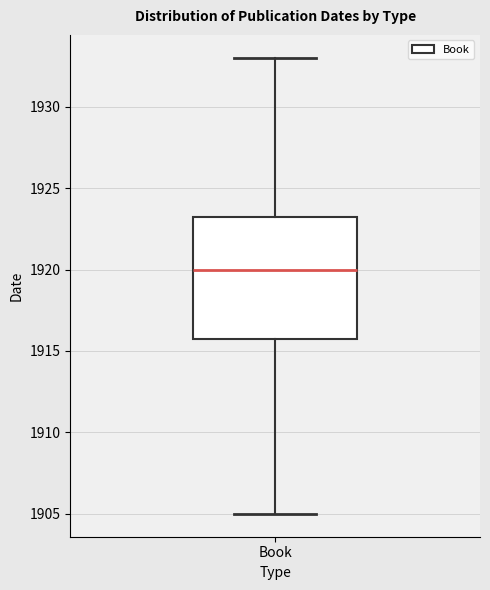

Transcribe this box plot: give where the median line is, the range the box spans, and where the two whiskers end, as read against the y-axis. The values are not printed on the chart, so give them approximately, as read against the axis.

median 1920.0, box 1916.0 to 1923.5, whiskers 1905.0 to 1933.0